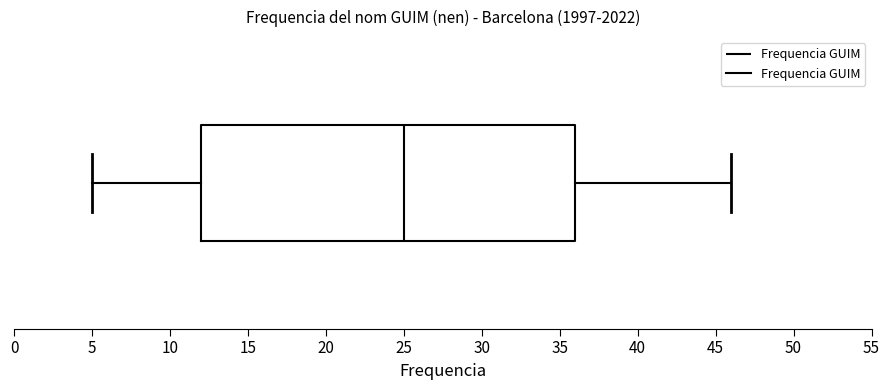

Read this box plot against the x-axis: the position of the median line, the range covered by the box, and the ends of both whiskers. The values are not printed on the chart, so give them approximately, as read against the axis.

median 25, box 12 to 36, whiskers 5 to 46